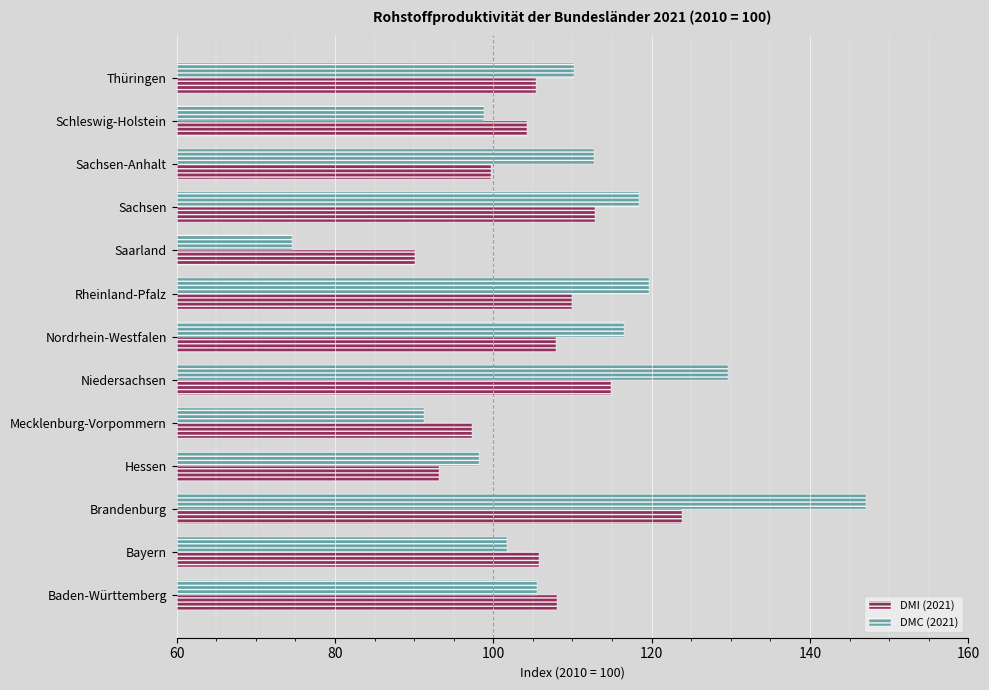

Rank the series at Sachsen-Anhalt from lowest to highest value.

DMI (2021), DMC (2021)